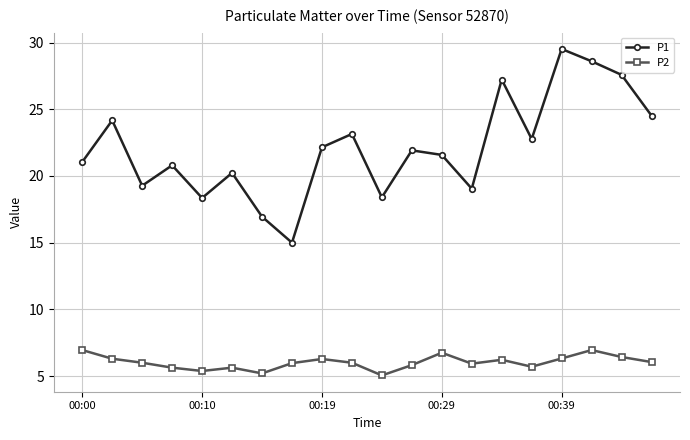

In P1, how many points are lower than both neighbors (excluding endpoints)?

6